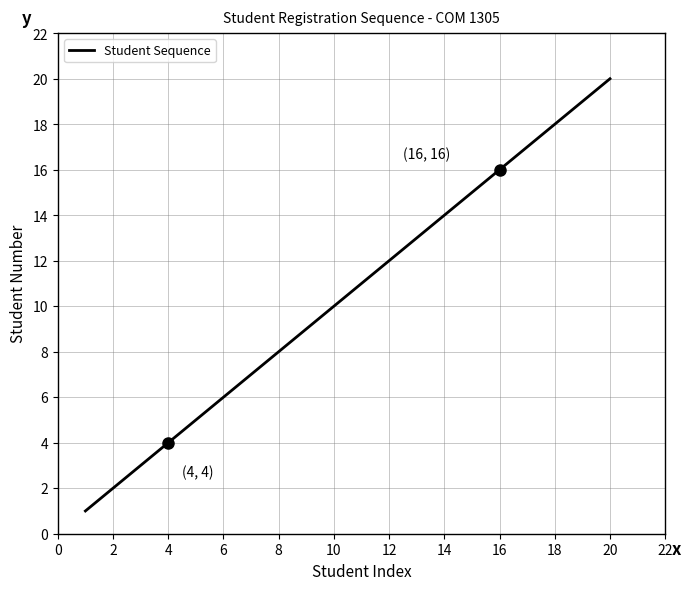

What is the difference between the maximum and minimum values?

19